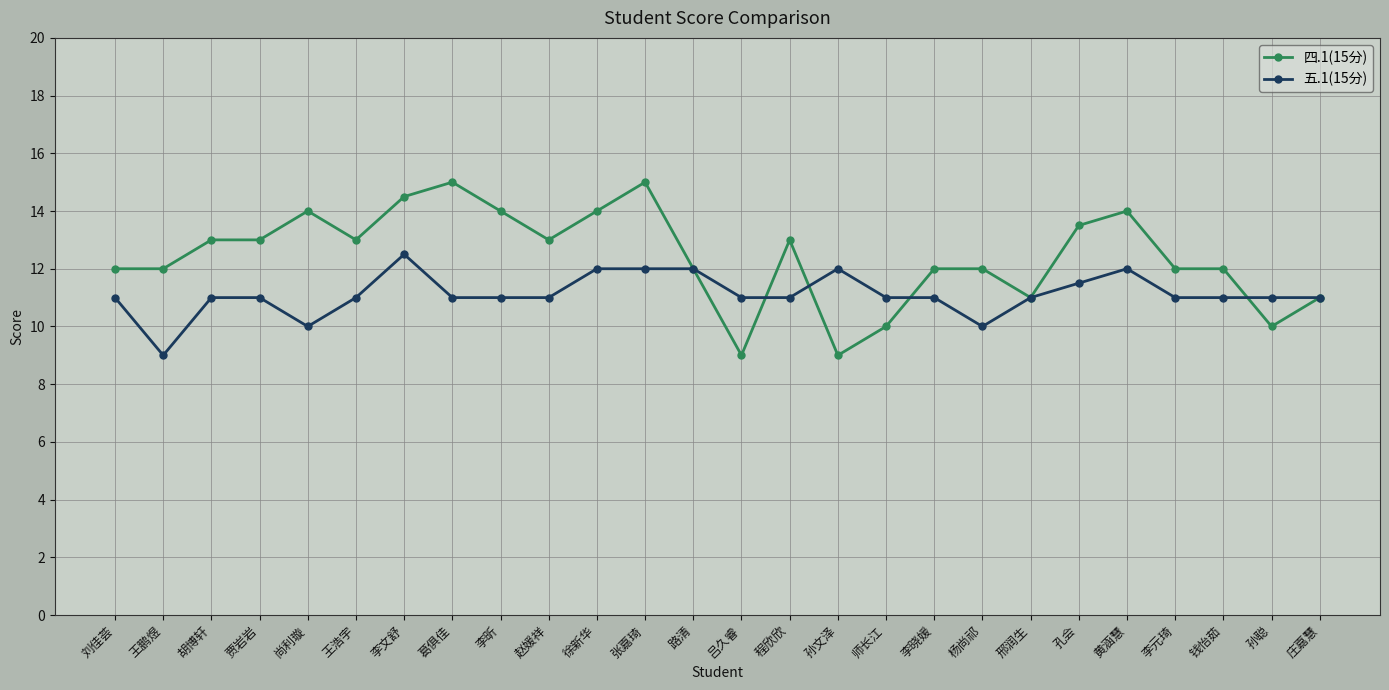

Reading left to right, what are all the values shown in this chart?

四.1(15分): 刘佳荟=12.0	王鹏煜=12.0	胡博轩=13.0	贾岩岩=13.0	尚利璇=14.0	王浩宇=13.0	李文舒=14.5	葛俱佳=15.0	李昕=14.0	赵媛祥=13.0	徐新华=14.0	张嘉琦=15.0	路清=12.0	吕久睿=9.0	程欣欣=13.0	孙文泽=9.0	师长江=10.0	李晓媛=12.0	杨尚祁=12.0	邢润生=11.0	孔会=13.5	黄涵慧=14.0	李元琦=12.0	钱怡茹=12.0	孙聪=10.0	庄嘉慧=11.0
五.1(15分): 刘佳荟=11.0	王鹏煜=9.0	胡博轩=11.0	贾岩岩=11.0	尚利璇=10.0	王浩宇=11.0	李文舒=12.5	葛俱佳=11.0	李昕=11.0	赵媛祥=11.0	徐新华=12.0	张嘉琦=12.0	路清=12.0	吕久睿=11.0	程欣欣=11.0	孙文泽=12.0	师长江=11.0	李晓媛=11.0	杨尚祁=10.0	邢润生=11.0	孔会=11.5	黄涵慧=12.0	李元琦=11.0	钱怡茹=11.0	孙聪=11.0	庄嘉慧=11.0